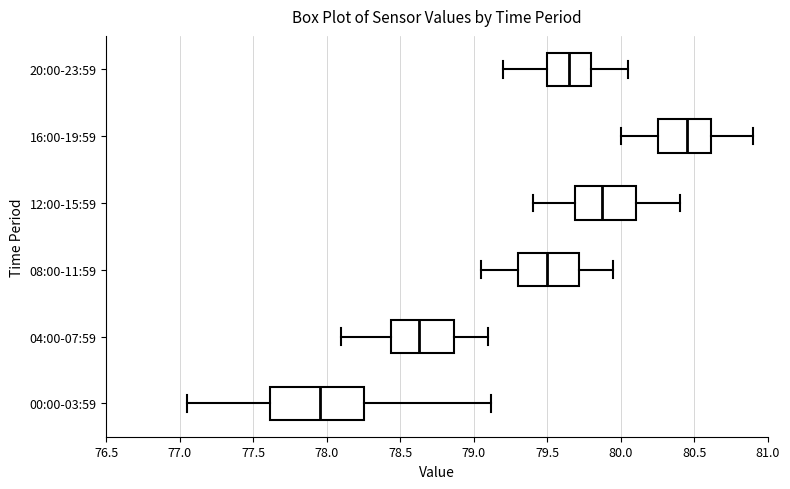

Where does the right whisker of the box for 20:00-23:59 end on the x-axis? The values are not printed on the chart, so give them approximately, as read against the axis.

80.05